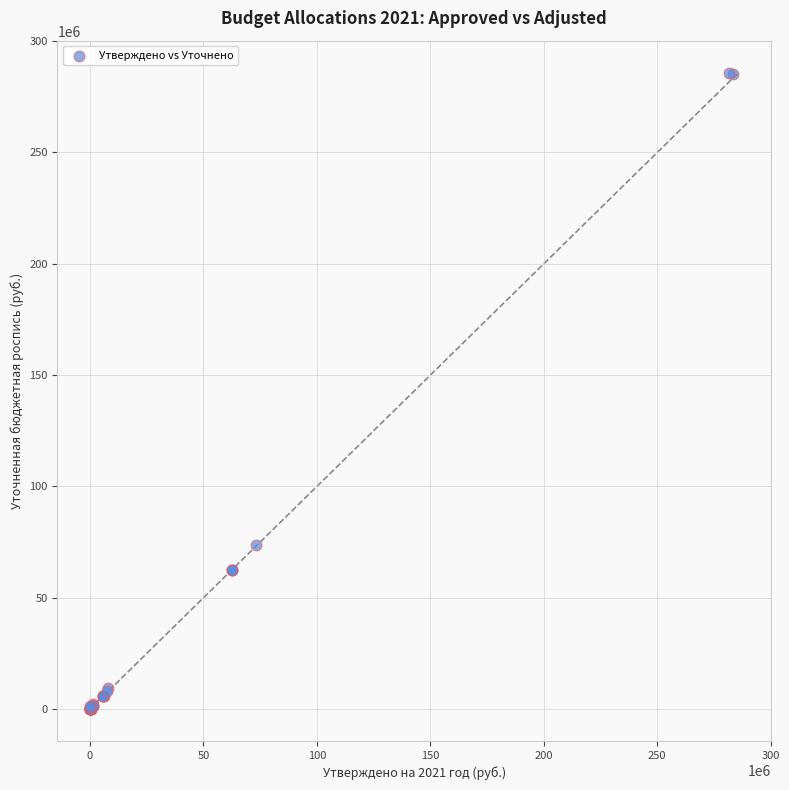

What Y value in the scatter plot is closest to 142940521?

73600000.0